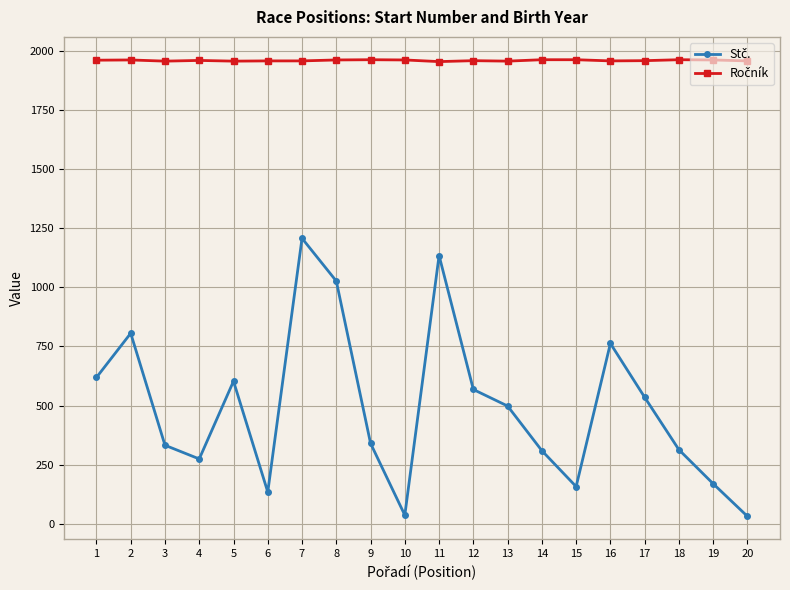

What is the total value across all series at 2?

2769